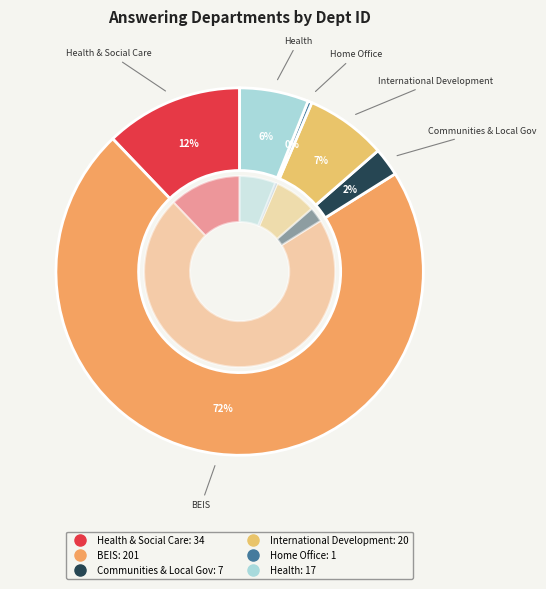

Approximately how many times larger is the value at Health (2014) compared to Business, Energy and Industrial Strategy?

0.1